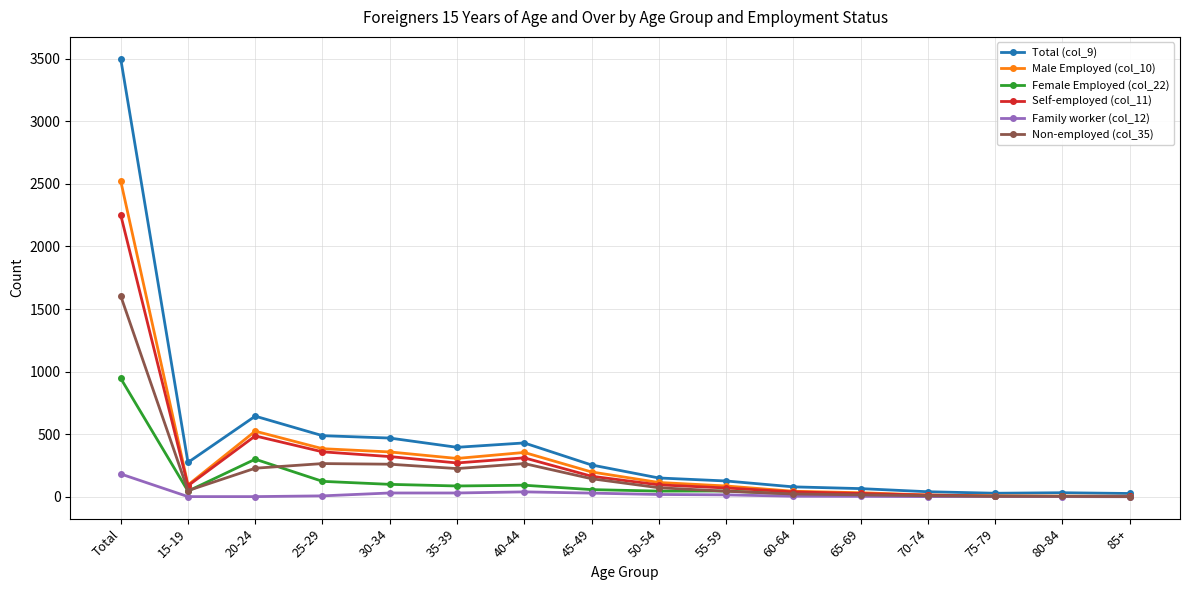

What is the label of the 3rd point from the right?

75-79